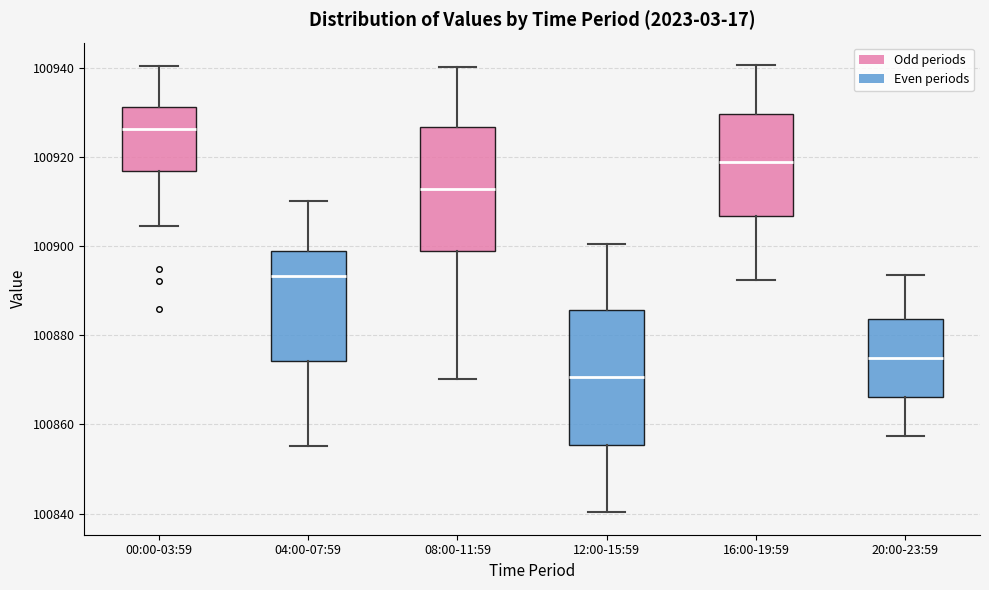

Which box's median line is the lowest?

12:00-15:59